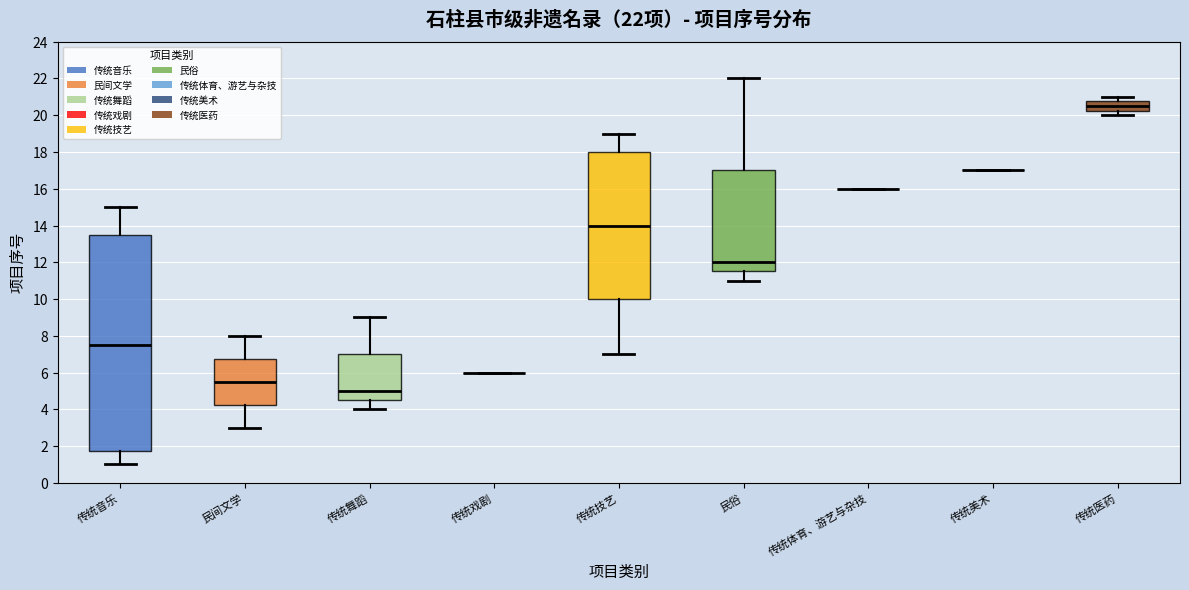

Comparing the boxes themselves (not the whiskers), which one is the tallest?

传统音乐